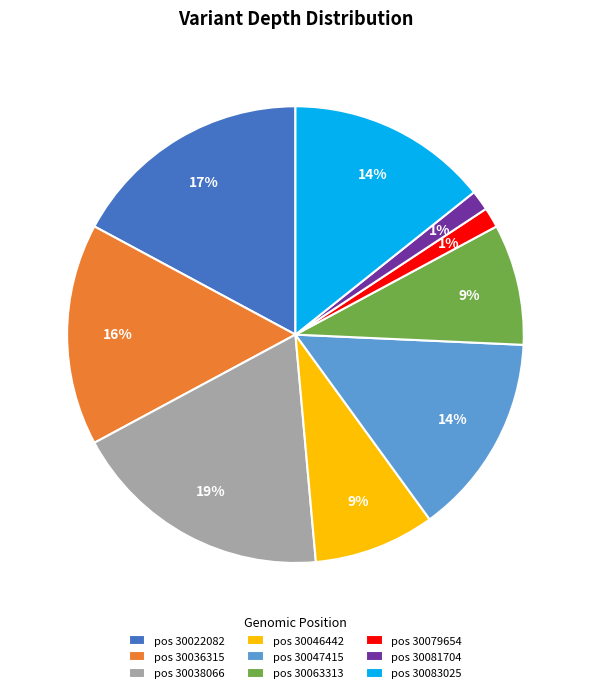

Does any single category account for the majority?

No